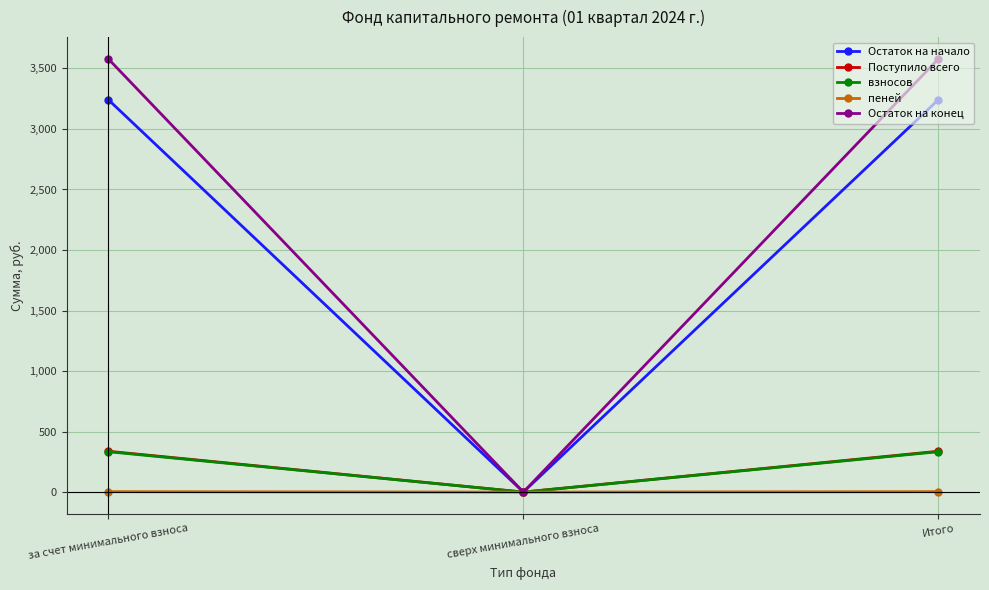

The value of Остаток на конец at за счет минимального взноса is 3580.0. True or false?

True